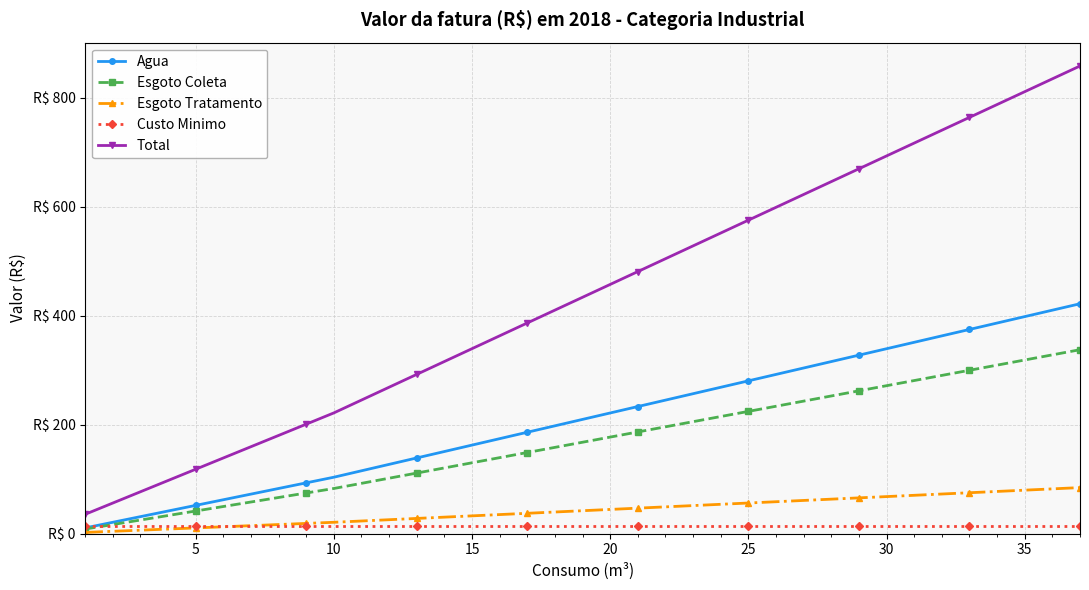

Is this an area chart (filled region under the line)?

No